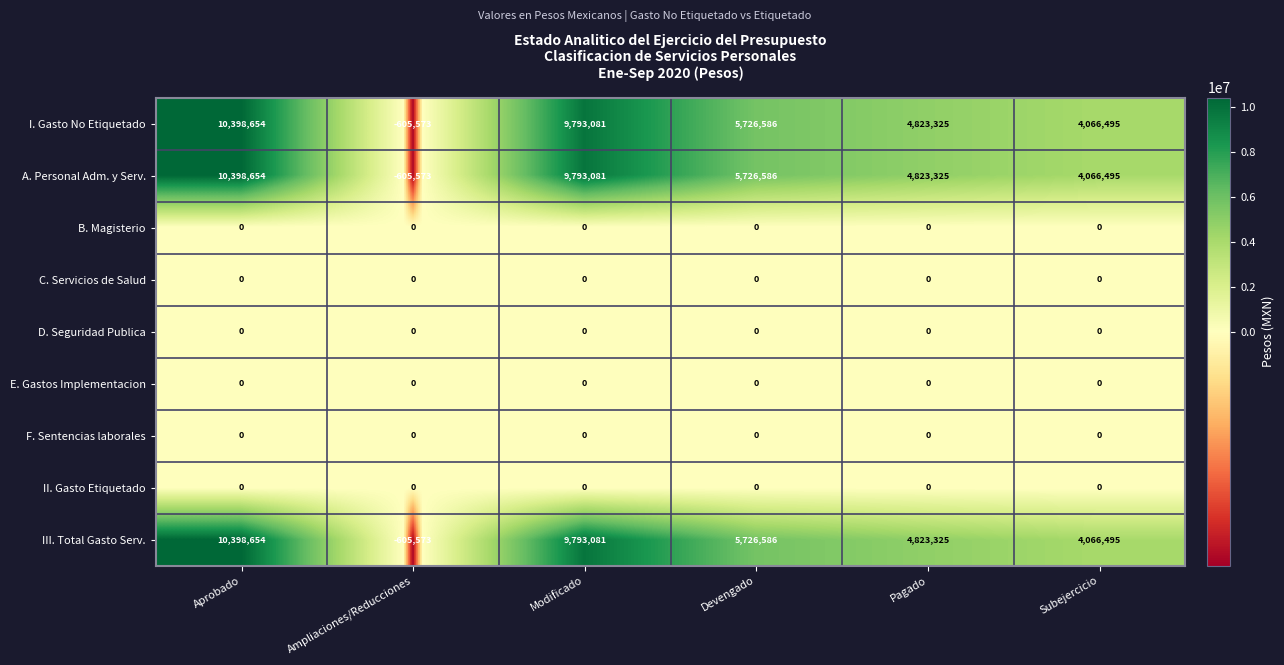

What is the difference between the highest and lowest values at Devengado?

5726586